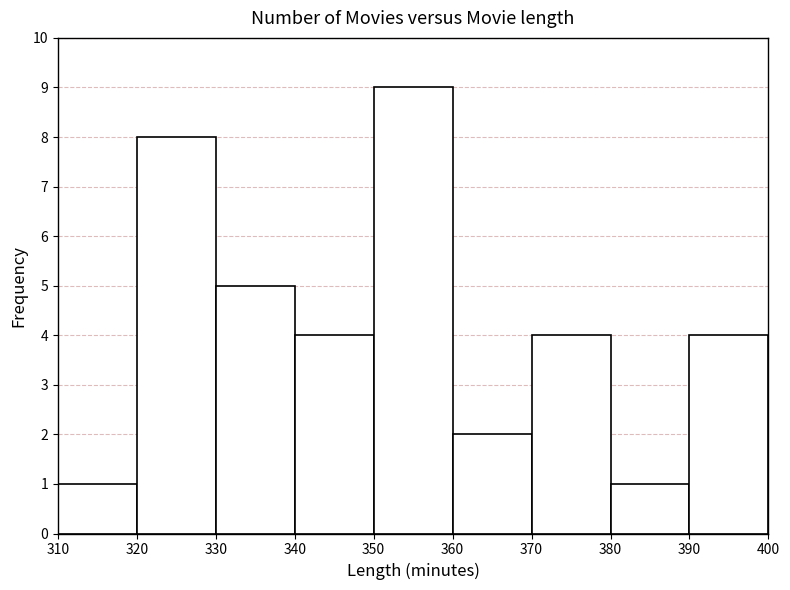

What is the height of the bar covering 380 to 390 on the x-axis? The values are not printed on the chart, so give them approximately, as read against the axis.

1